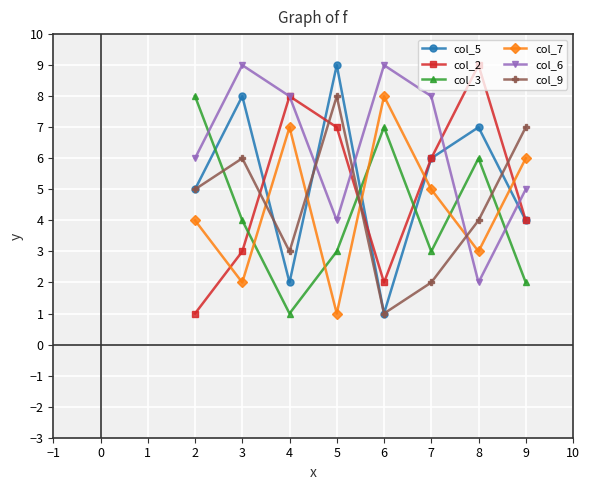

Which series has the largest total across all categories?

col_6